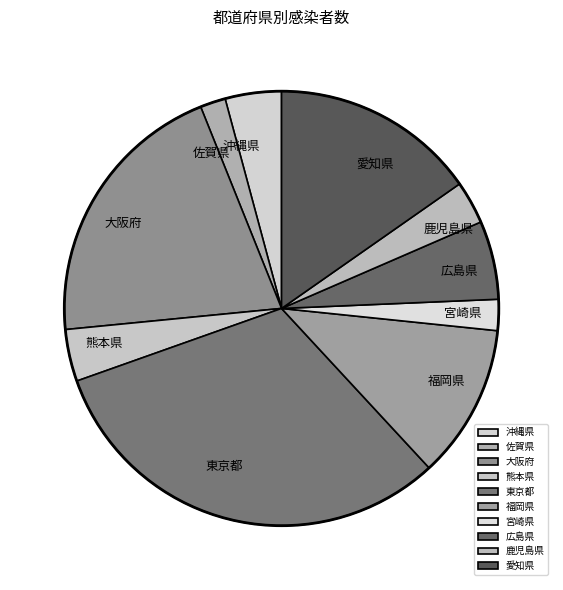

Combined, do 広島県 and 福岡県 account for over 50%?

No